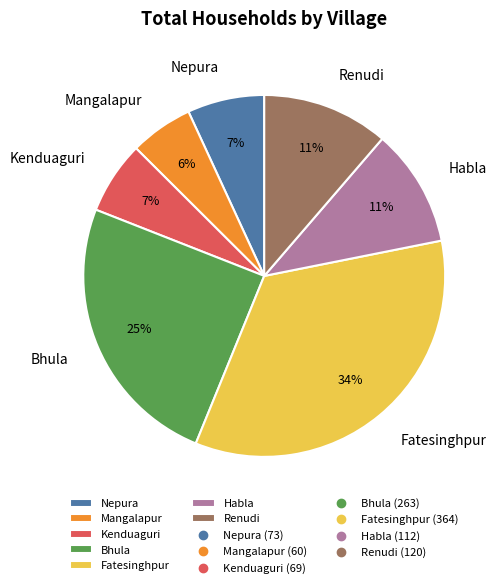

Which slice is the smallest?

Mangalapur